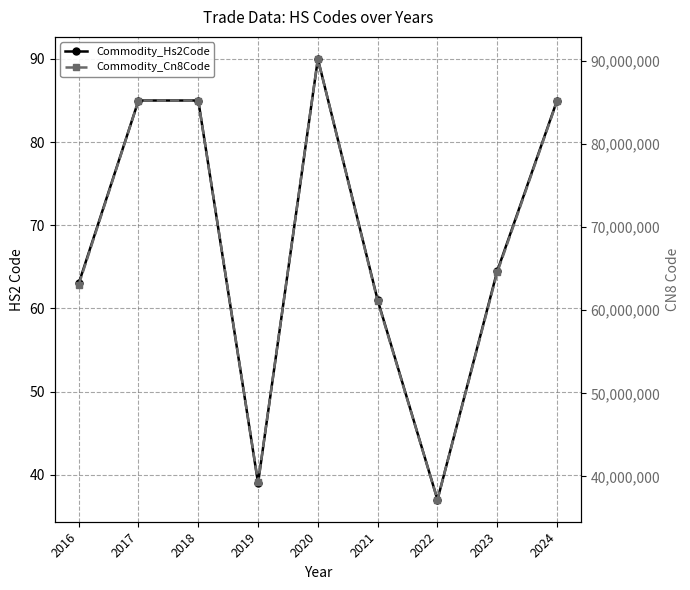

Where is Commodity_Hs2Code nearest to the value 63?

2016